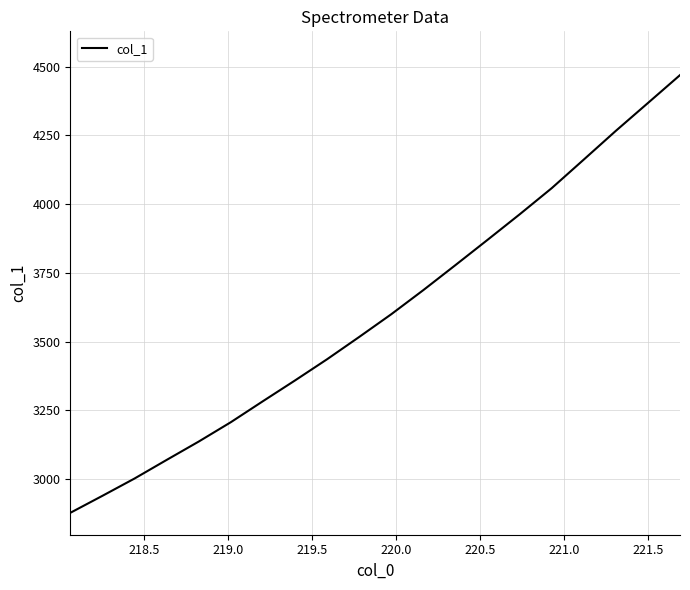

True or false: there are more than 0 points higher than both neighbors.

False